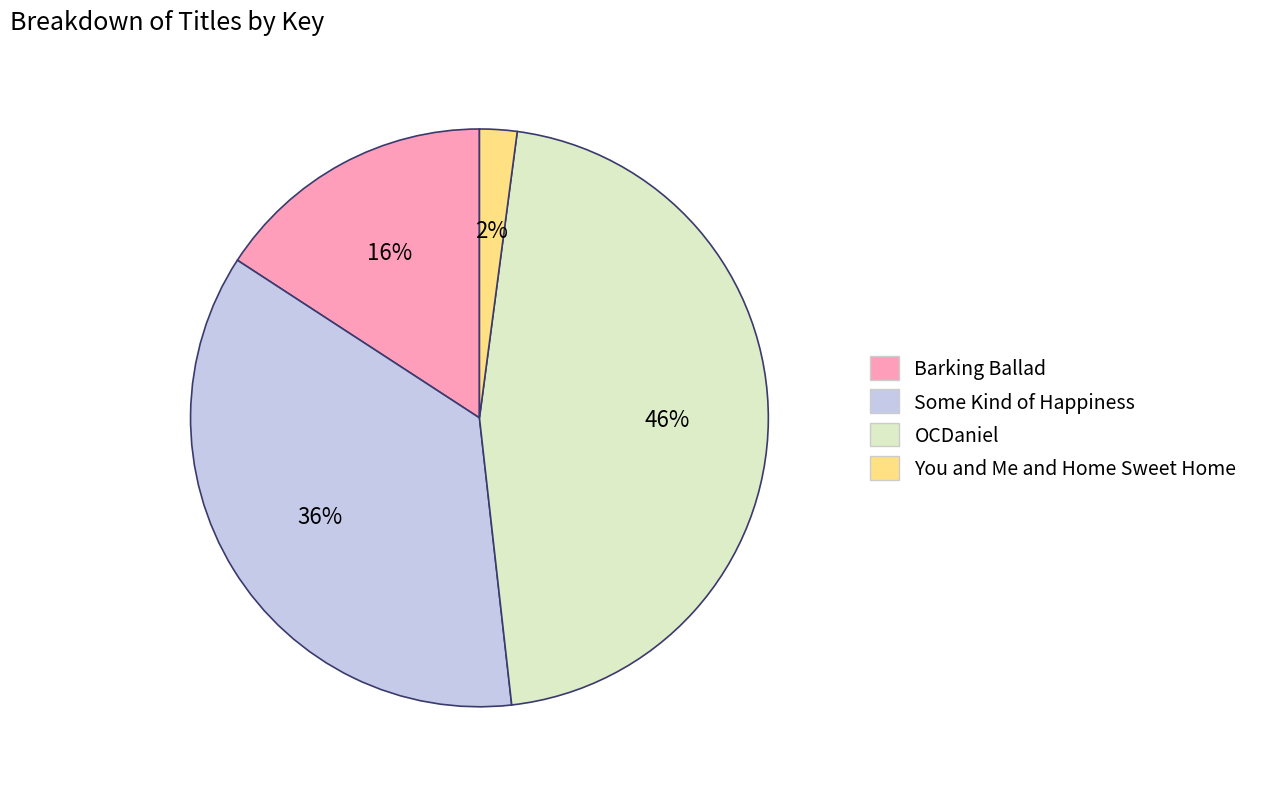

Which has a higher value, OCDaniel or Barking Ballad?

OCDaniel